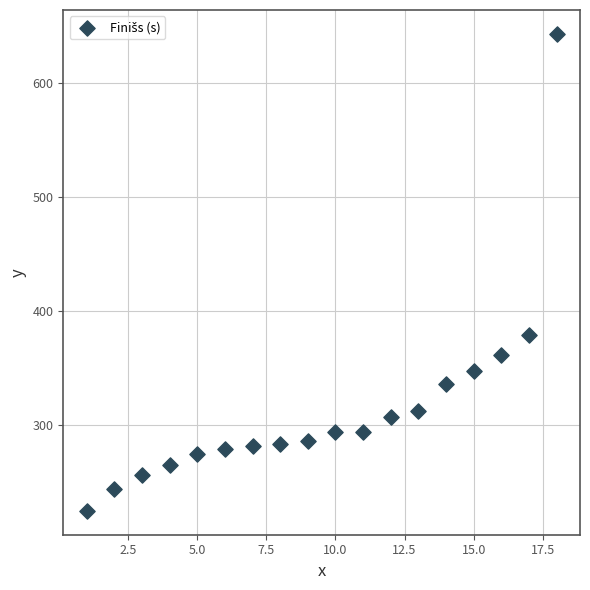

What Y value in the scatter plot is closest to 434?

379.2